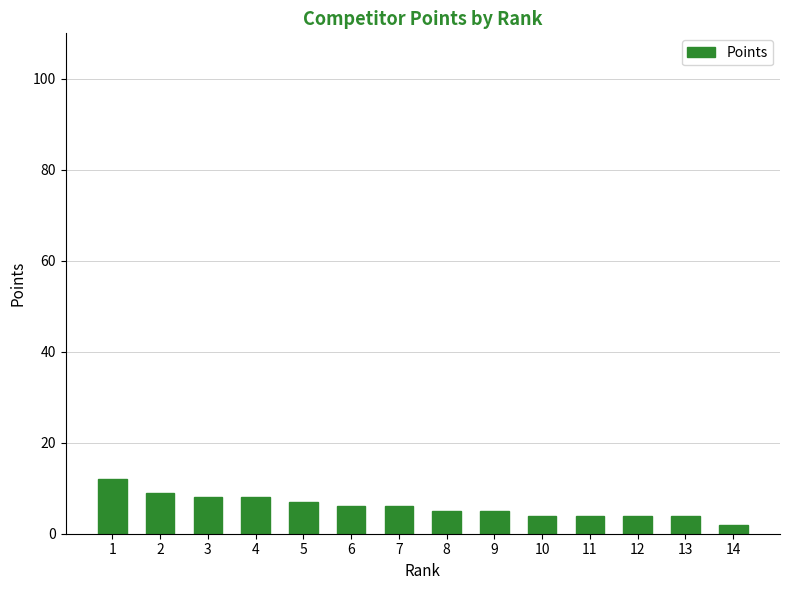

The chart shows a value of 4 at 13. True or false?

True